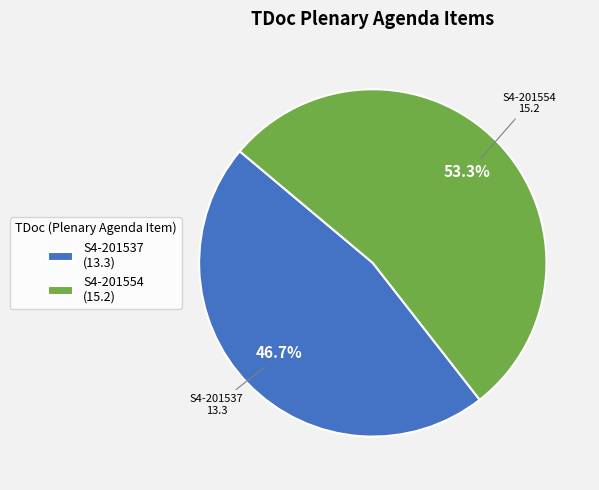

Count the number of slices in the pie.

2